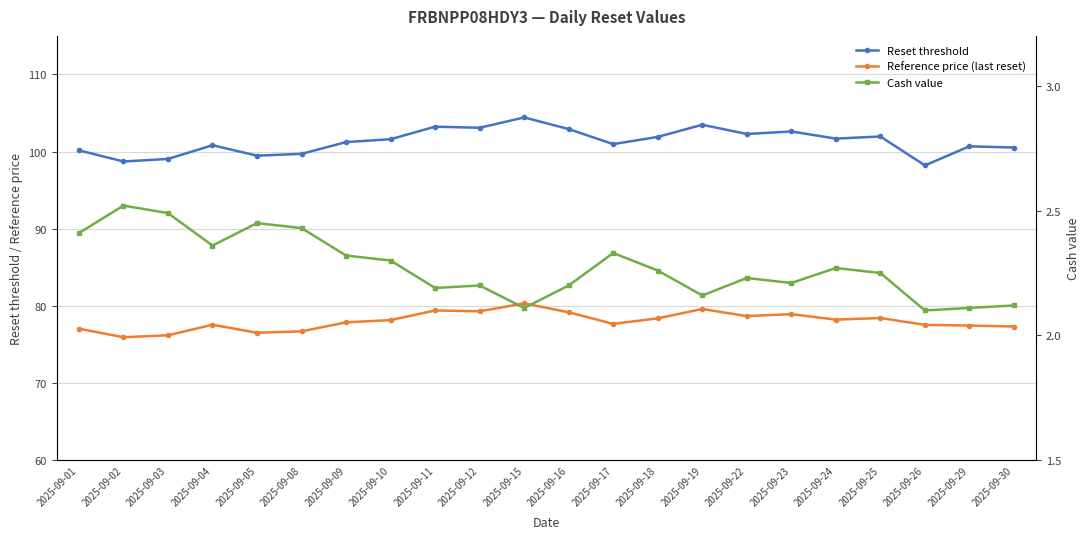

Is it true that Reset threshold equals 30.3 at 2025-09-30?

False